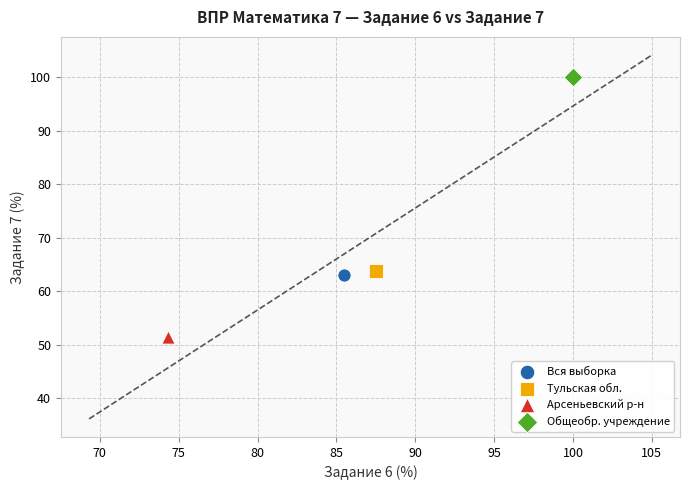

Which series contains the highest Y value?

Общеобр. учреждение